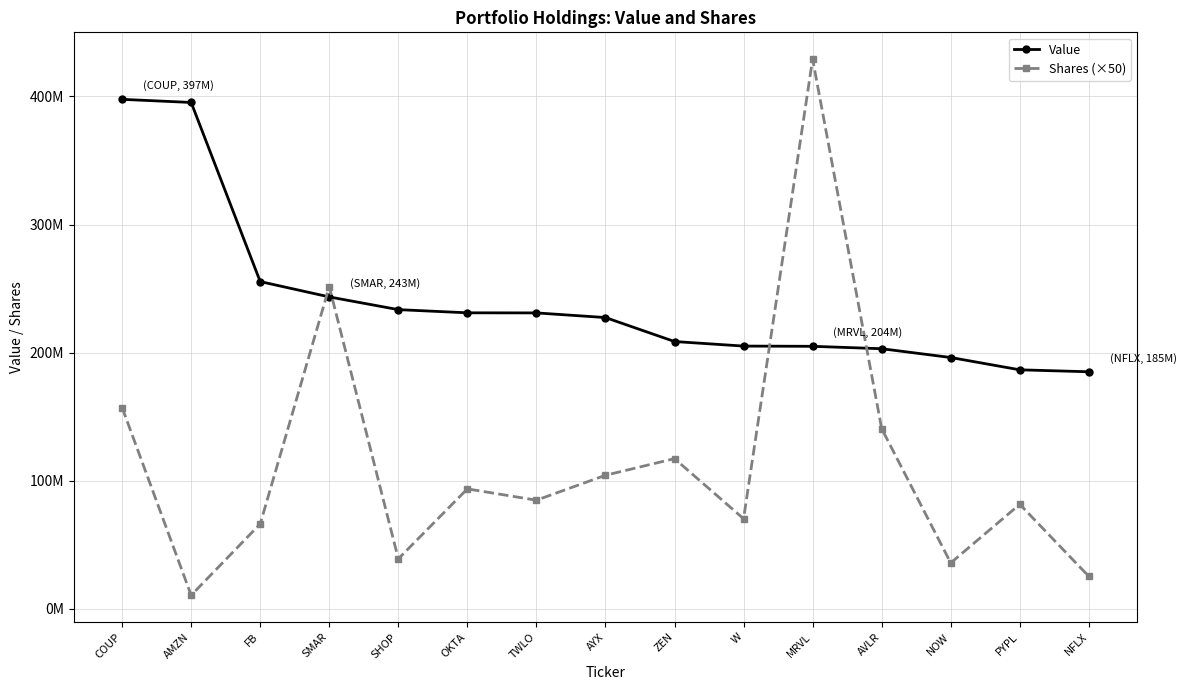

What is the lowest value of the Shares (×50) series?

10438650